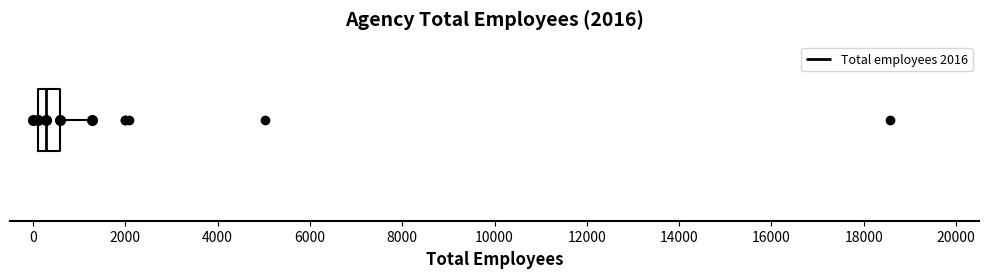

Transcribe this box plot: give where the median line is, the range the box spans, and where the two whiskers end, as read against the x-axis. The values are not printed on the chart, so give them approximately, as read against the axis.

median 200 (inside the box), box 200 to 600, whiskers 0 to 1200